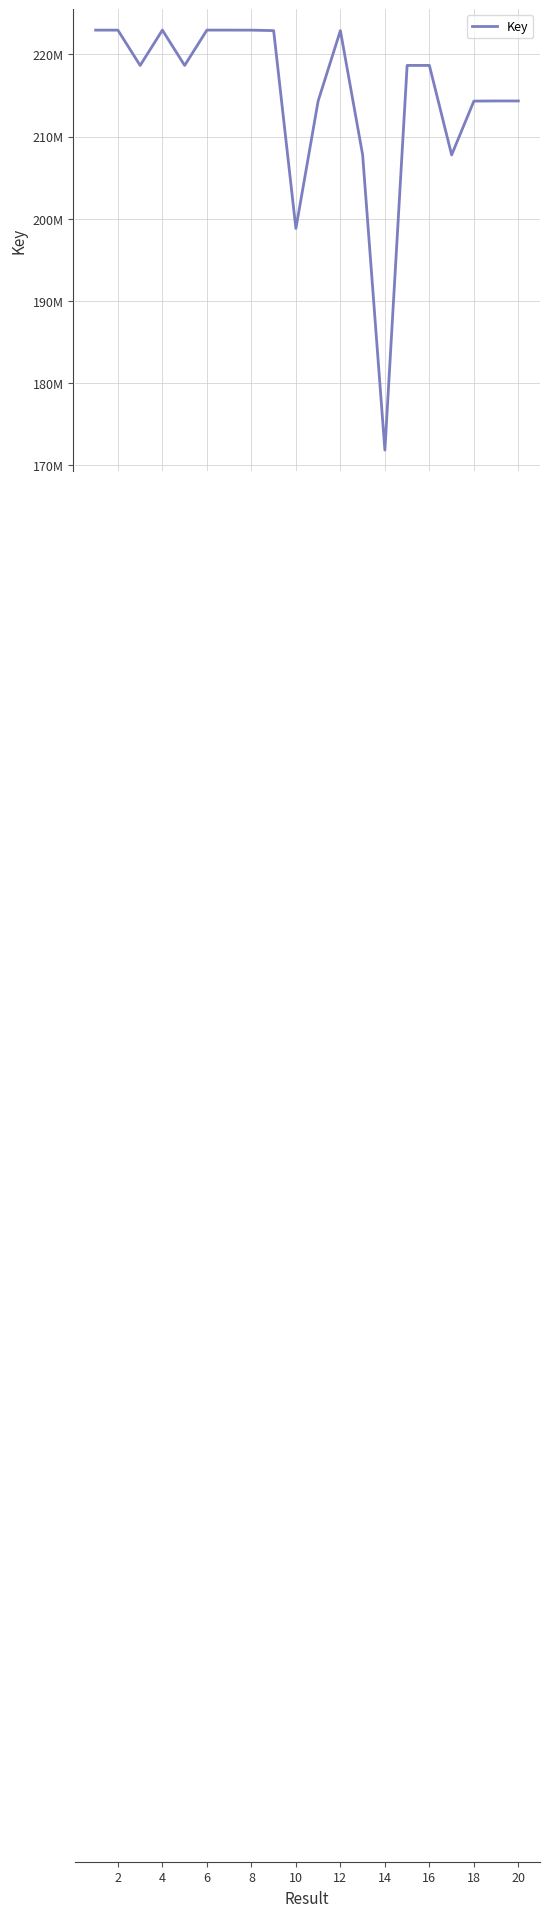

Is this an area chart (filled region under the line)?

No